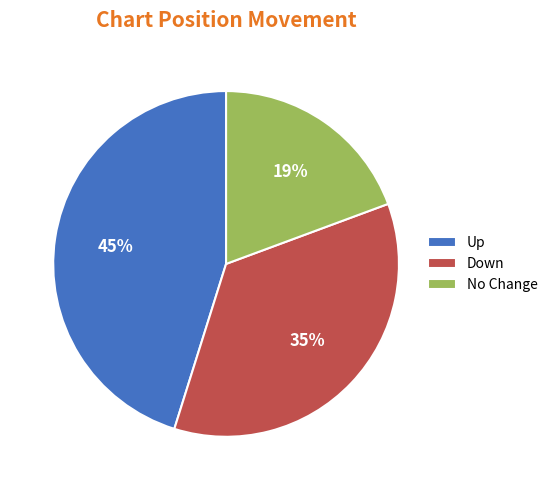

The Up slice represents 33% of the pie. True or false?

False